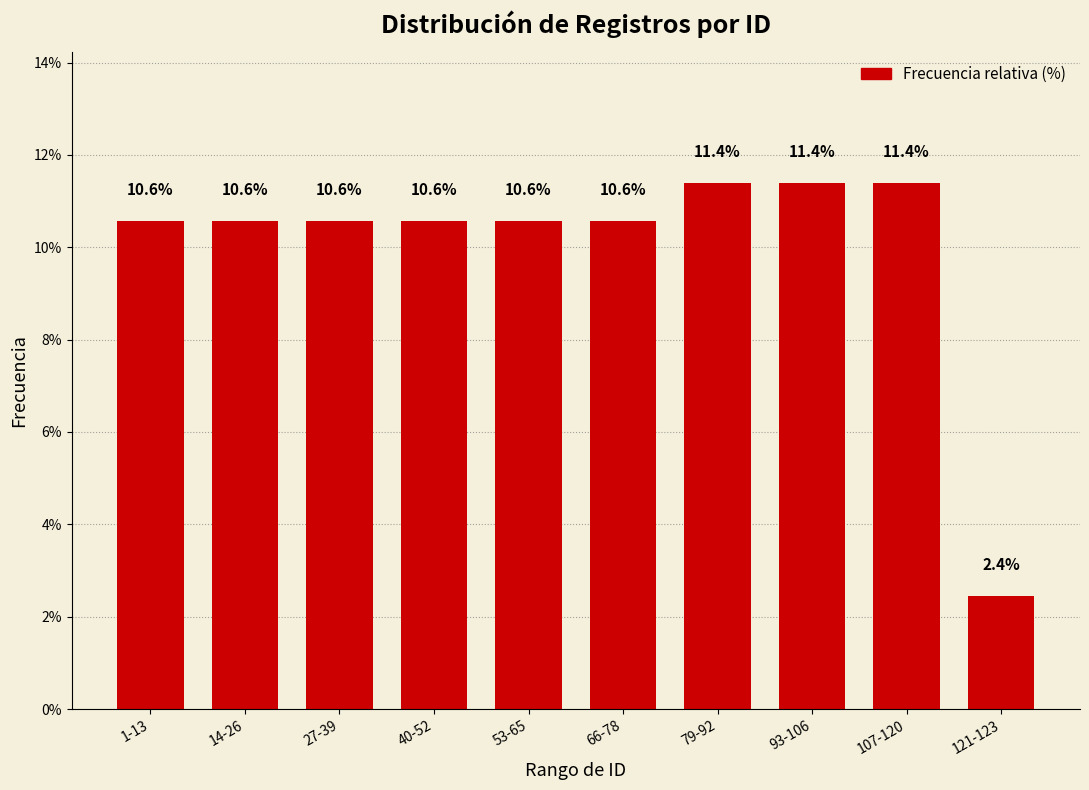

Reading left to right, list all the values displayed in this chart.

1-13=10.6	14-26=10.6	27-39=10.6	40-52=10.6	53-65=10.6	66-78=10.6	79-92=11.4	93-106=11.4	107-120=11.4	121-123=2.4